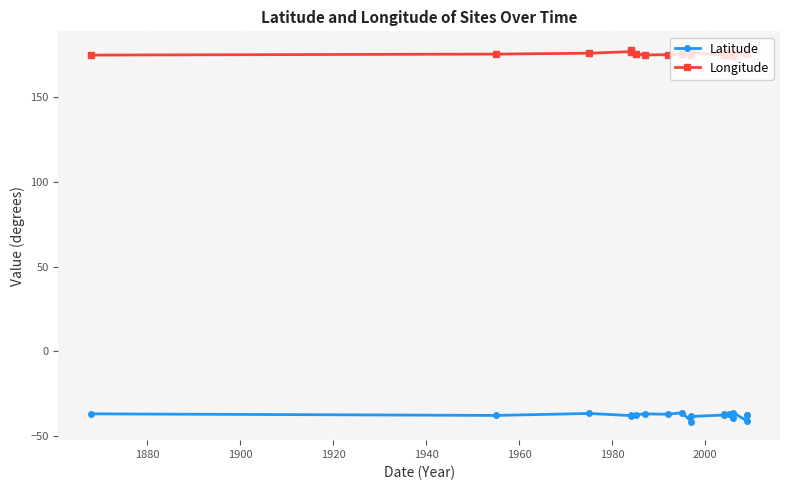

What is the greatest value displayed?

177.8